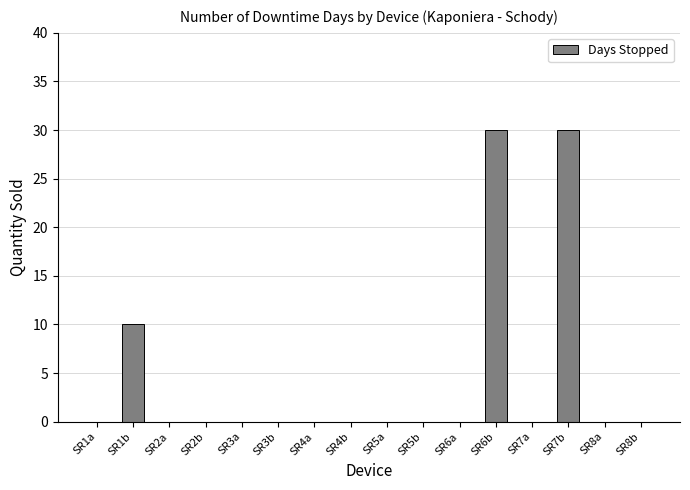

What is the maximum value shown in the chart?

30